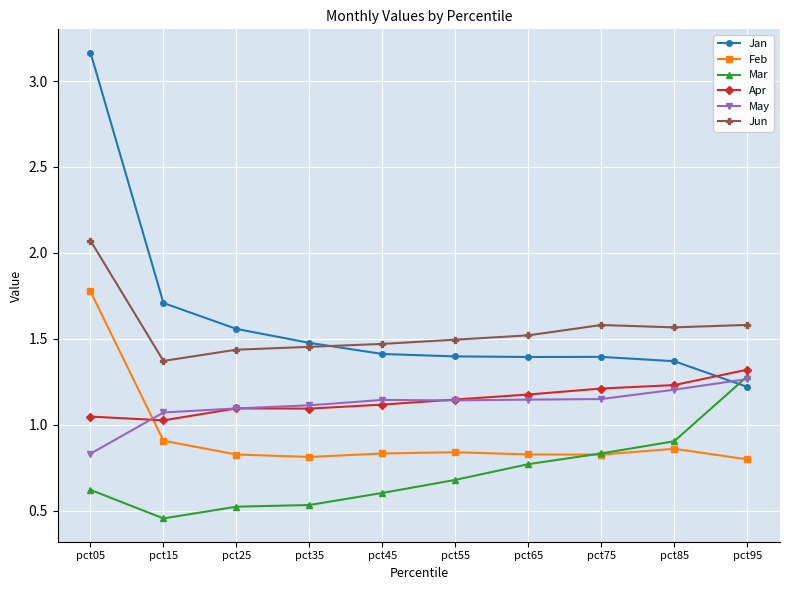

True or false: Apr has a value of 1.2 at pct75.

True